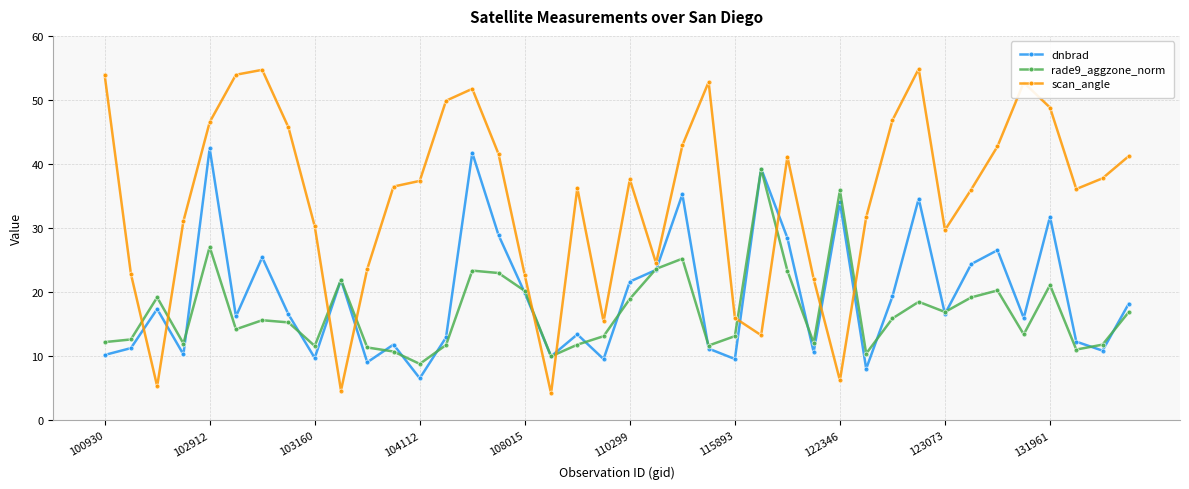

What are all the series names shown in the legend?

dnbrad, rade9_aggzone_norm, scan_angle